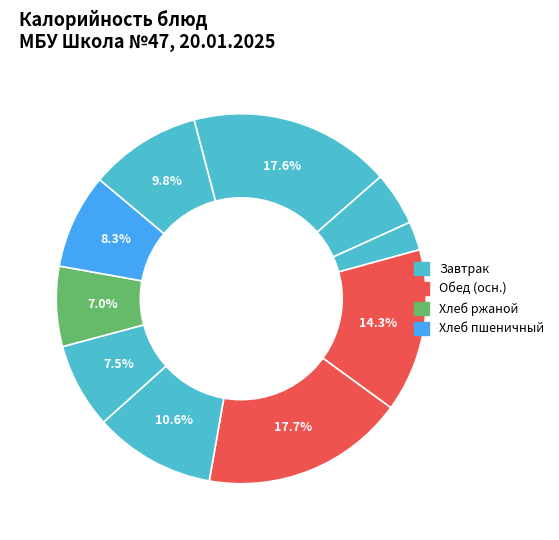

How many segments does this pie chart have?

10